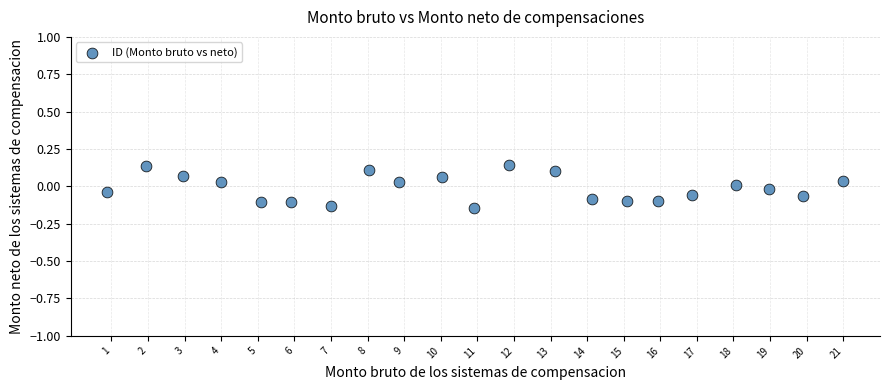

What is the range of X values (max minus min)?

20.1